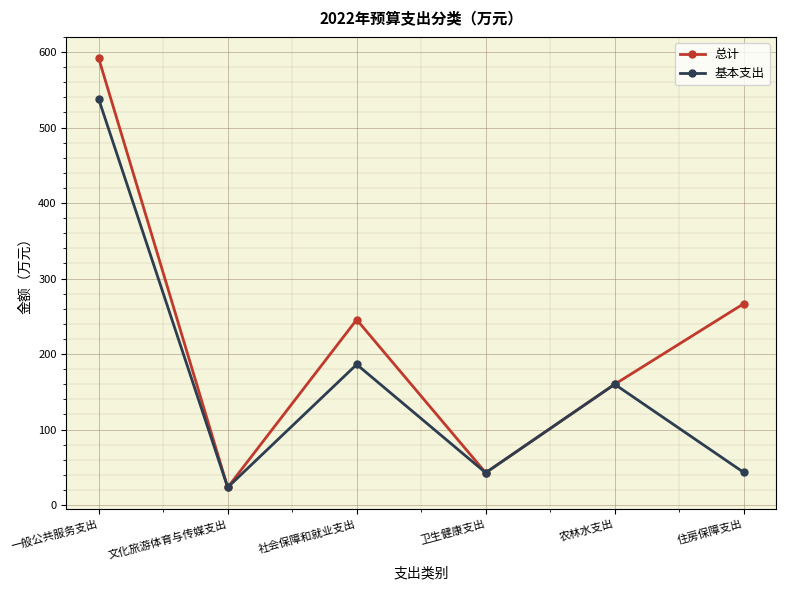

Count the number of categories in the chart.

6